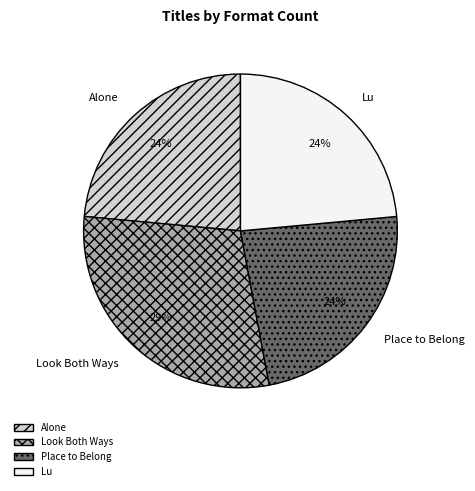

What is the largest slice in the pie chart?

Look Both Ways